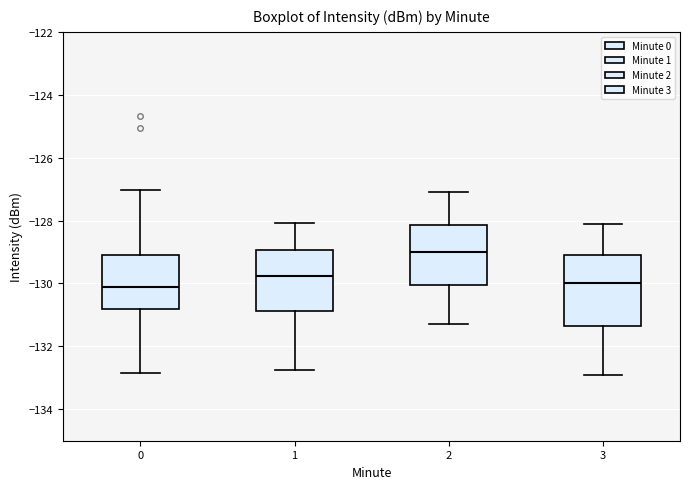

Which box's median line is the highest?

2